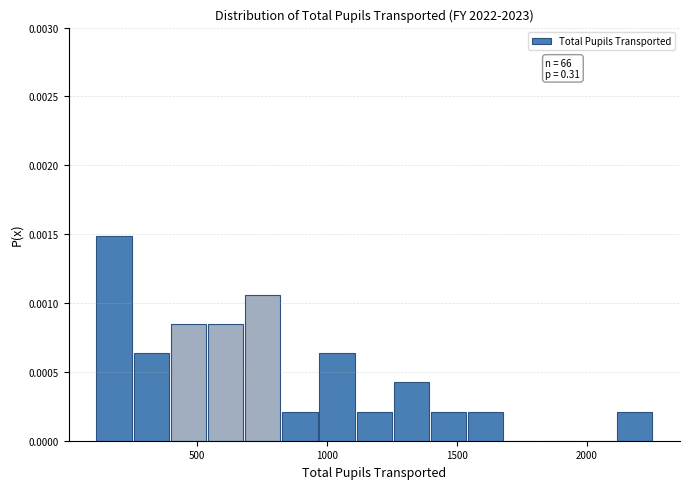

Read against the x-axis, roughly where is the centre of the tallest bar?

200